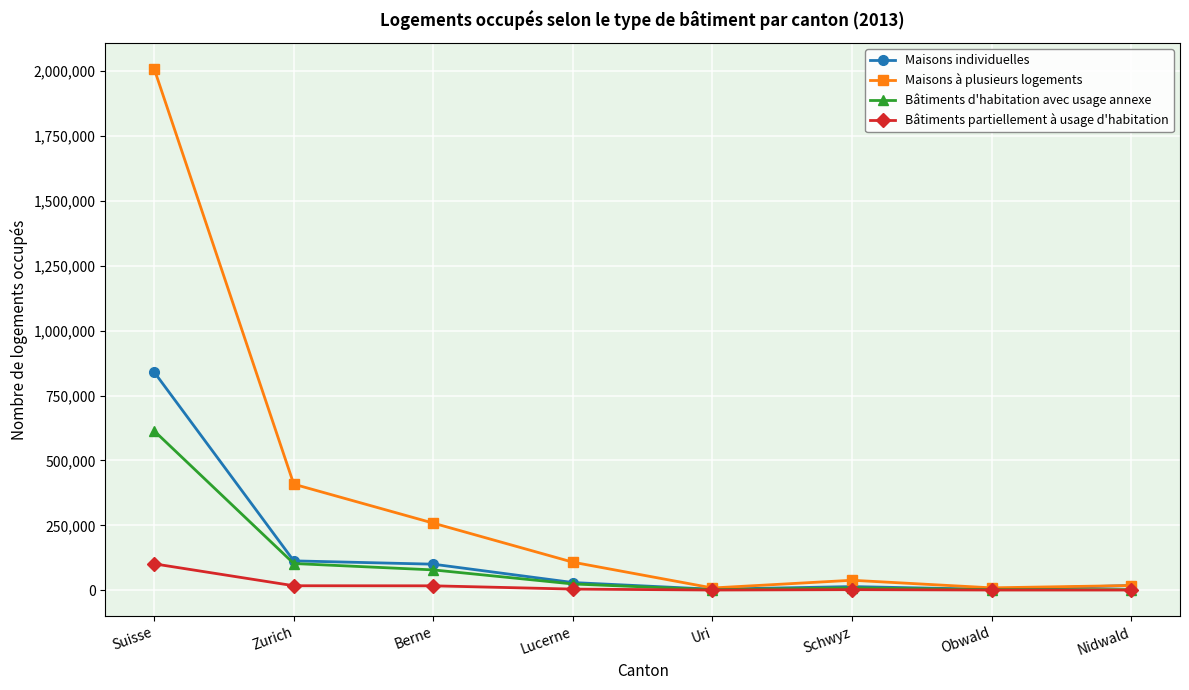

Rank the series at Suisse from lowest to highest value.

Bâtiments partiellement à usage d'habitation, Bâtiments d'habitation avec usage annexe, Maisons individuelles, Maisons à plusieurs logements